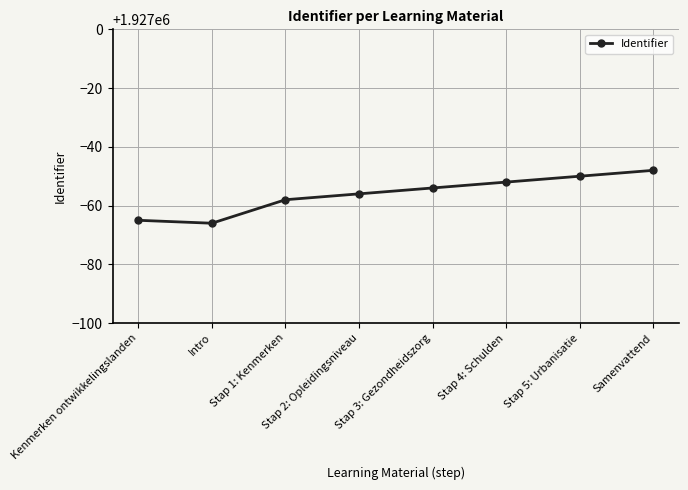

What is the label of the 6th point from the right?

Stap 1: Kenmerken